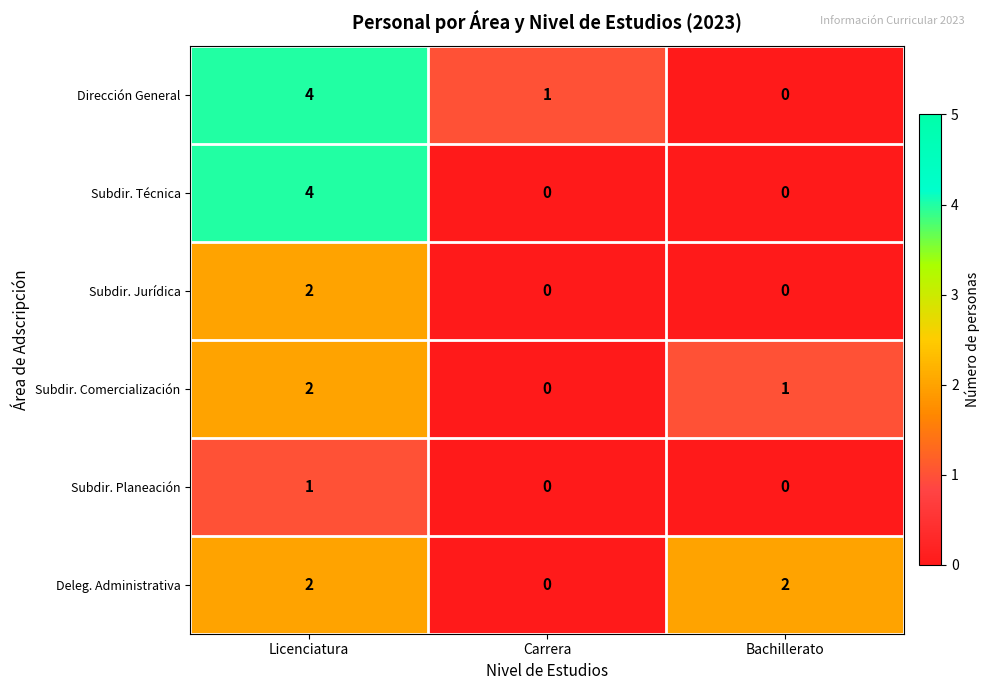

The value of Deleg. Administrativa at Bachillerato is 3. True or false?

False